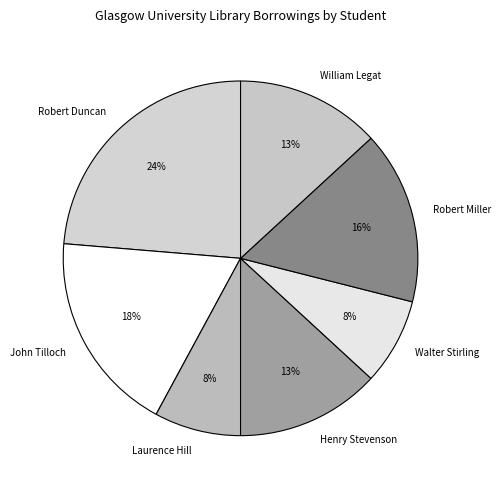

Combined, do Robert Miller and Henry Stevenson account for over 50%?

No